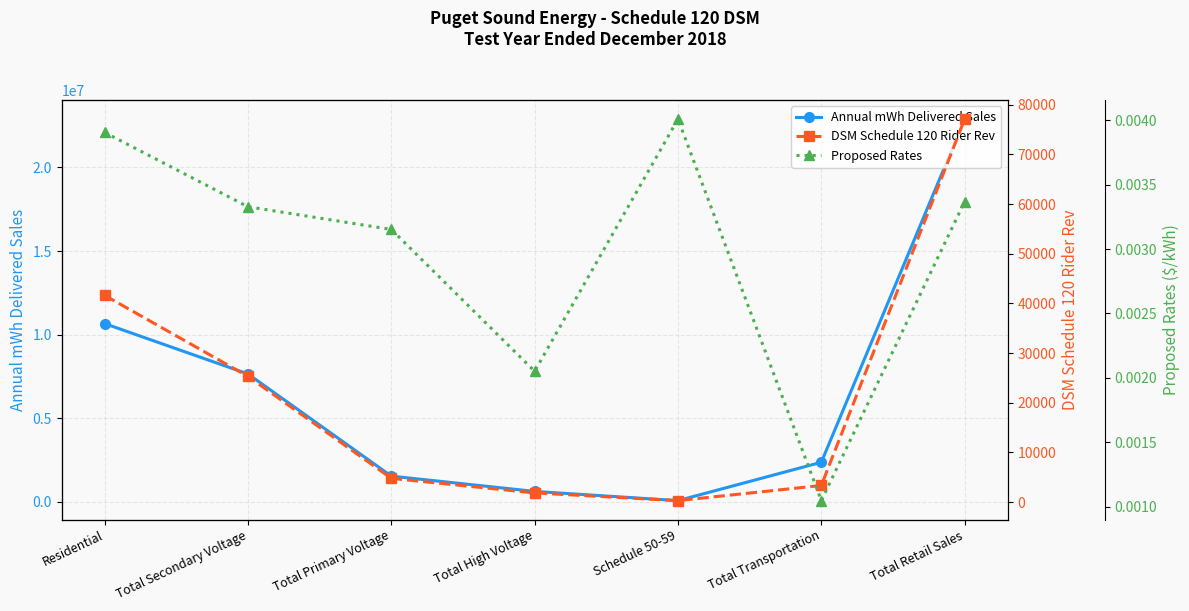

At how many categories does at least one series exceed 7586224?

3